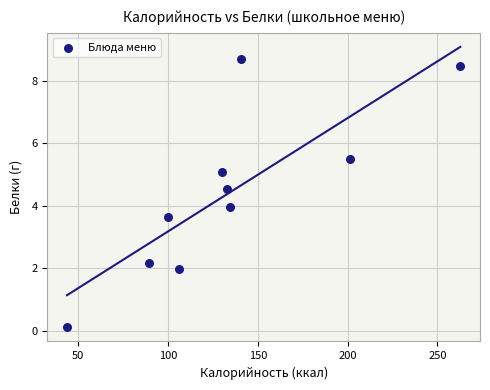

What is the range of Y values (max minus min)?

8.6